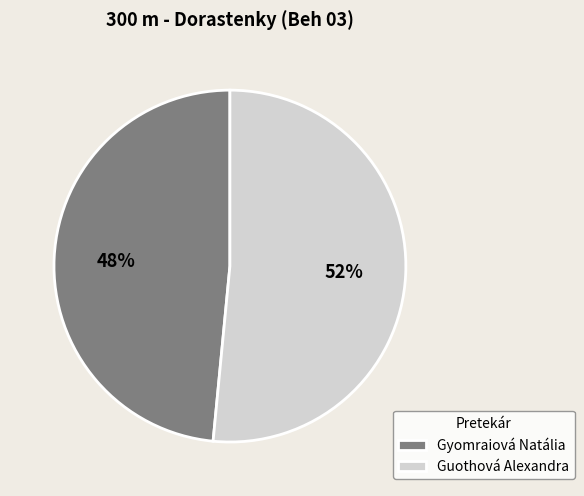

Which slice represents more than half of the pie?

Guothová Alexandra